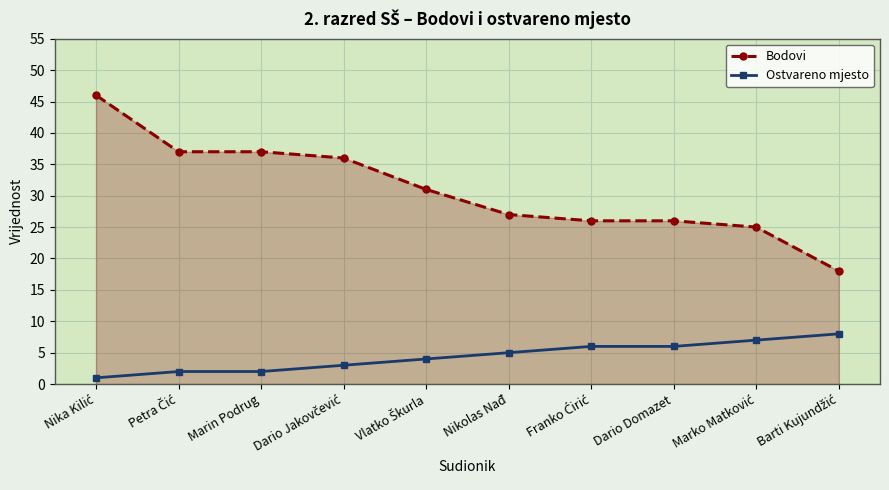

Which series has the largest total across all categories?

Bodovi